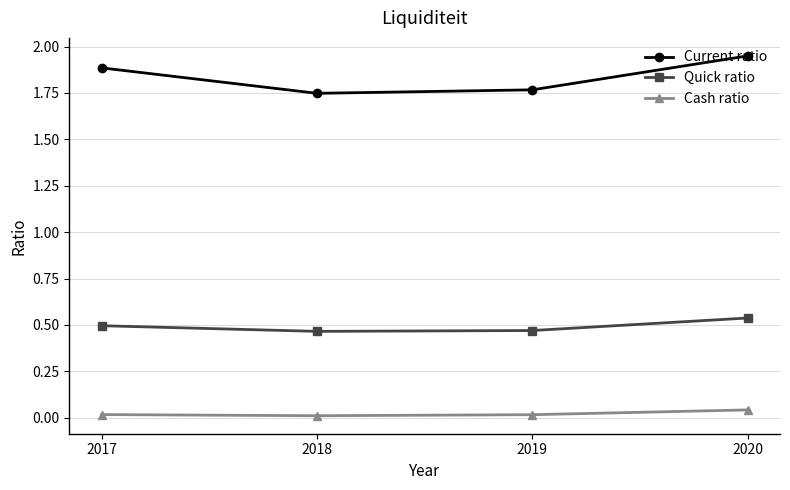

Count the Current ratio values in the range 1 to 2.

4